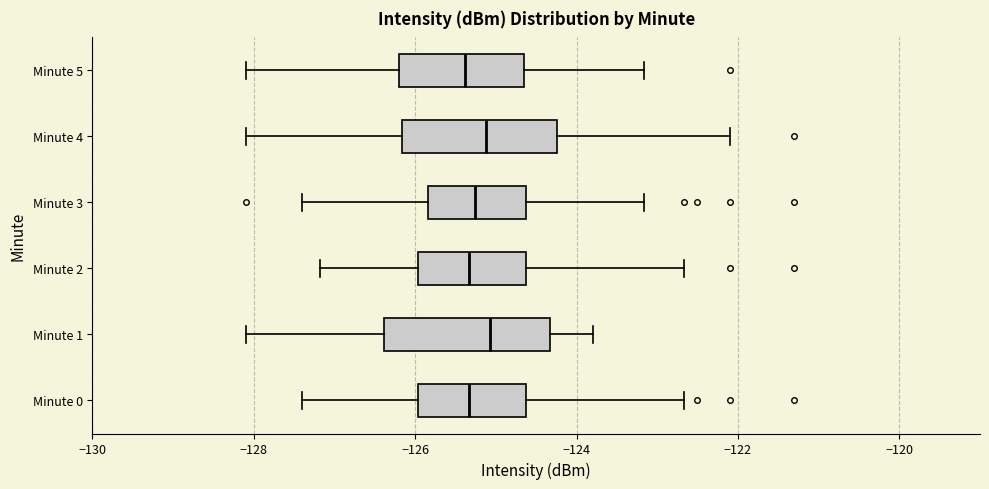

Reading bottom to top, transcribe this box plot: for each box, give where its median line is, the range the box spans, and where its two whiskers end, as read against the x-axis. The values are not printed on the chart, so give them approximately, as read against the axis.

Minute 0: median -125.4, box -126.0 to -124.6, whiskers -127.4 to -122.6
Minute 1: median -125.0, box -126.4 to -124.4, whiskers -128.0 to -123.8
Minute 2: median -125.4, box -126.0 to -124.6, whiskers -127.2 to -122.6
Minute 3: median -125.2, box -125.8 to -124.6, whiskers -127.4 to -123.2
Minute 4: median -125.2, box -126.2 to -124.2, whiskers -128.0 to -122.0
Minute 5: median -125.4, box -126.2 to -124.6, whiskers -128.0 to -123.2